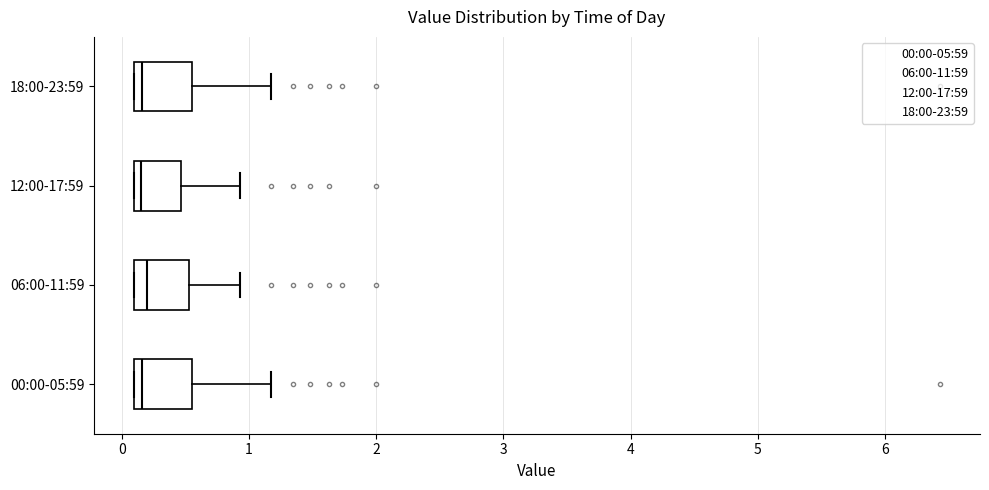

Reading bottom to top, transcribe this box plot: for each box, give where its median line is, the range the box spans, and where its two whiskers end, as read against the x-axis. The values are not printed on the chart, so give them approximately, as read against the axis.

00:00-05:59: median 0.2, box 0.1 to 0.6, whiskers 0.1 to 1.2
06:00-11:59: median 0.2, box 0.1 to 0.5, whiskers 0.1 to 0.9
12:00-17:59: median 0.2, box 0.1 to 0.5, whiskers 0.1 to 0.9
18:00-23:59: median 0.2, box 0.1 to 0.6, whiskers 0.1 to 1.2